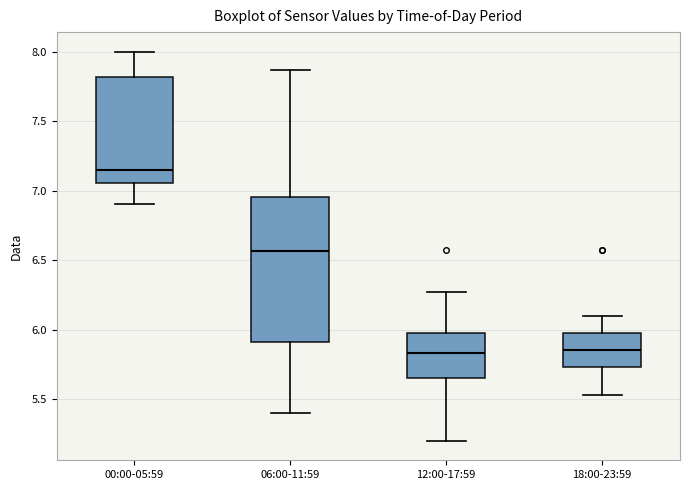

Where does the upper whisker of the box for 06:00-11:59 end on the y-axis? The values are not printed on the chart, so give them approximately, as read against the axis.

7.85